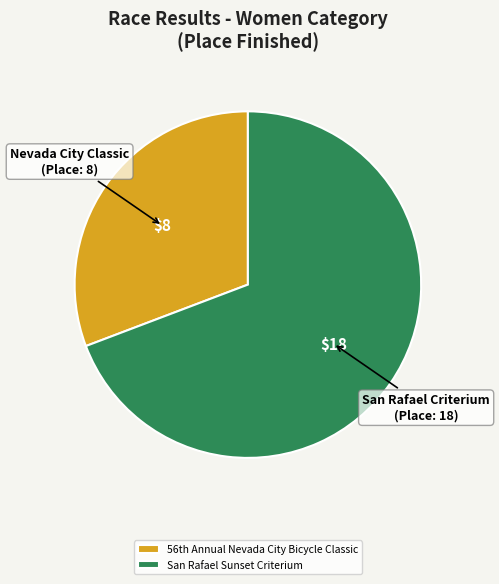

Is San Rafael Sunset Criterium the majority of the pie?

Yes